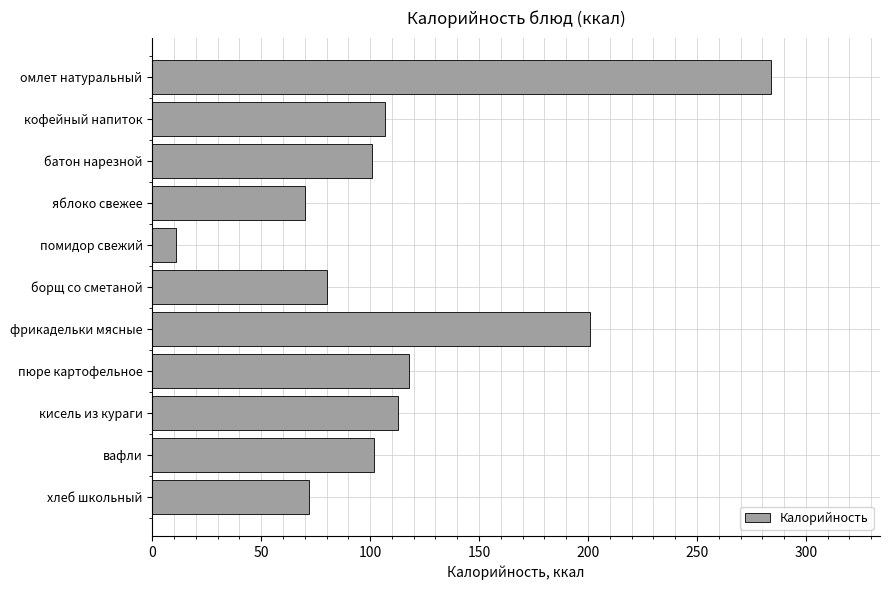

What is the smallest value displayed?

11